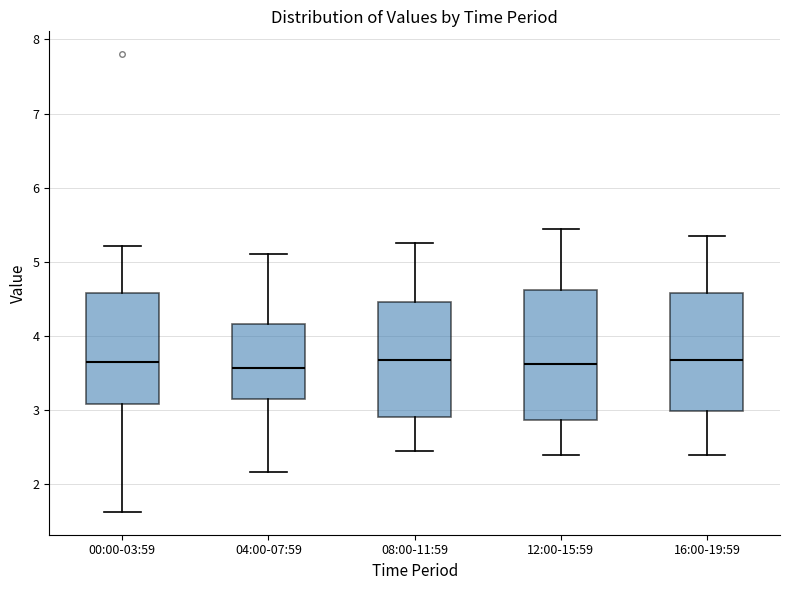

Reading left to right, transcribe this box plot: for each box, give where its median line is, the range the box spans, and where its two whiskers end, as read against the y-axis. The values are not printed on the chart, so give them approximately, as read against the axis.

00:00-03:59: median 3.7, box 3.1 to 4.6, whiskers 1.6 to 5.2
04:00-07:59: median 3.6, box 3.2 to 4.2, whiskers 2.2 to 5.1
08:00-11:59: median 3.7, box 2.9 to 4.5, whiskers 2.5 to 5.3
12:00-15:59: median 3.6, box 2.9 to 4.6, whiskers 2.4 to 5.5
16:00-19:59: median 3.7, box 3.0 to 4.6, whiskers 2.4 to 5.4